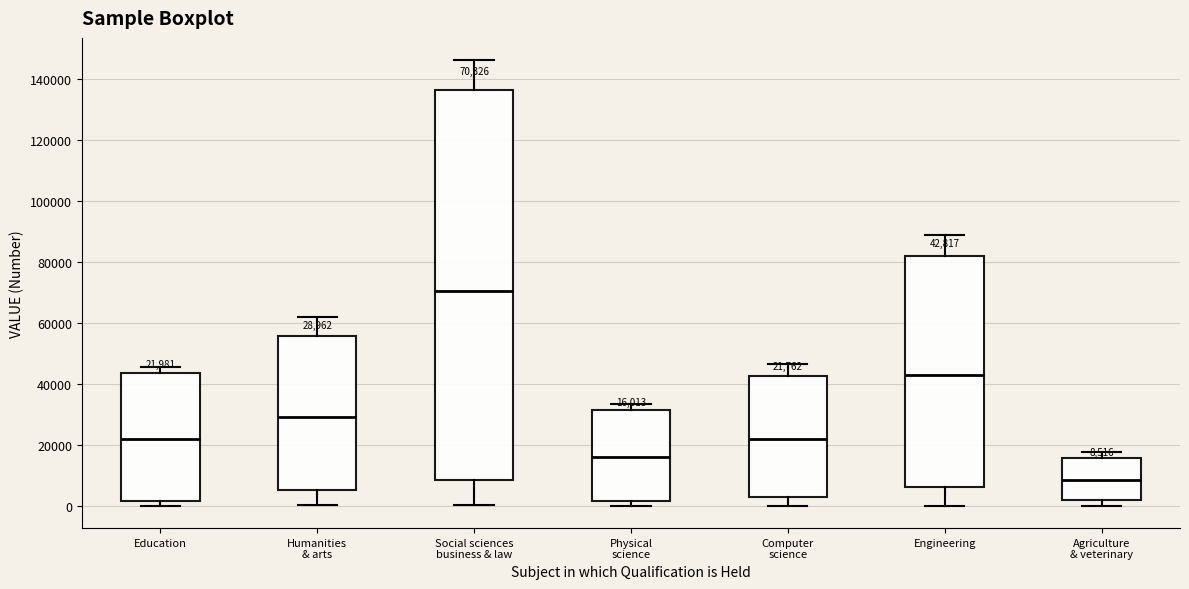

Which box has the lowest median line?

Agriculture & veterinary